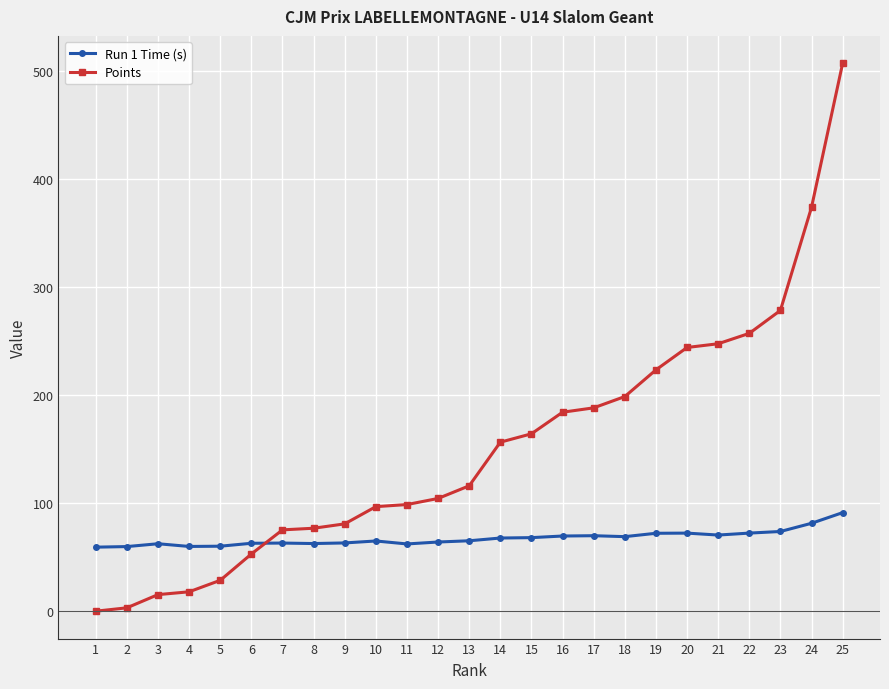

Which series has the largest range (max minus min)?

Points